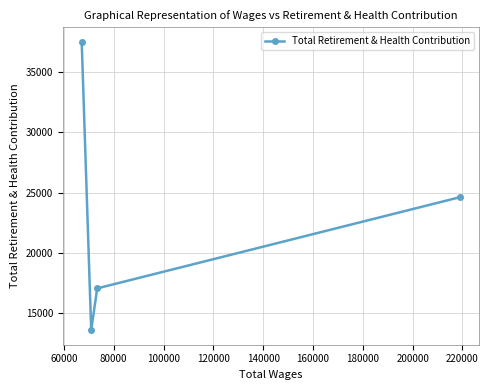

How many lines are shown in the chart?

1